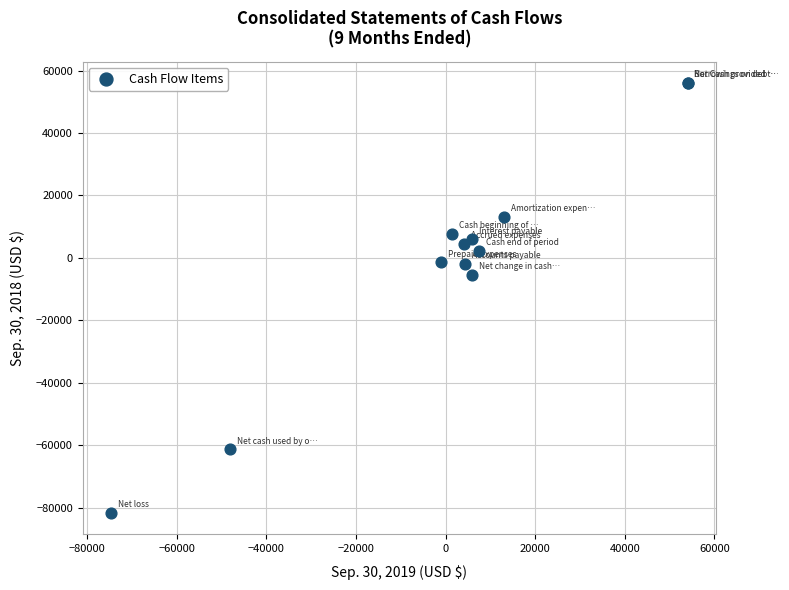

What Y value in the scatter plot is closest to -12831?

-5369